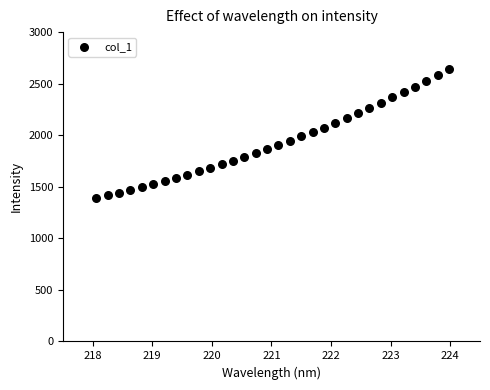

What is the range of Y values (max minus min)?

1244.5